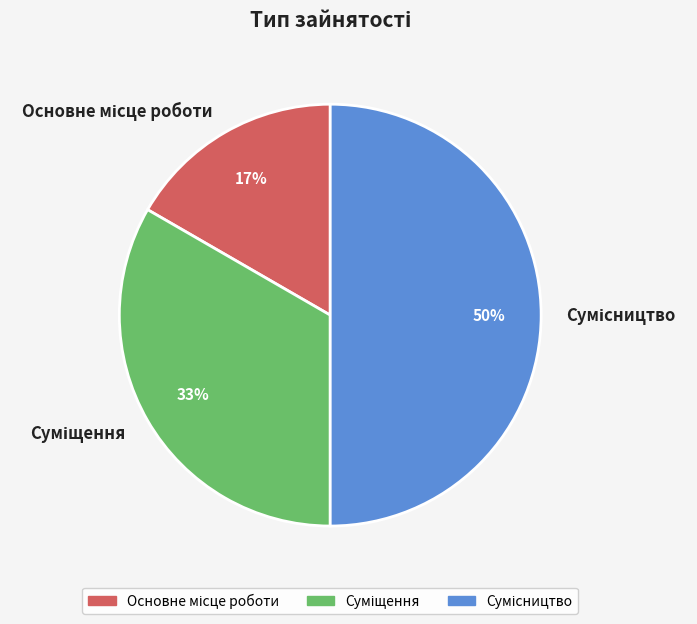

To the nearest percent, what is the difference between the largest and smallest slice percentages?

33%